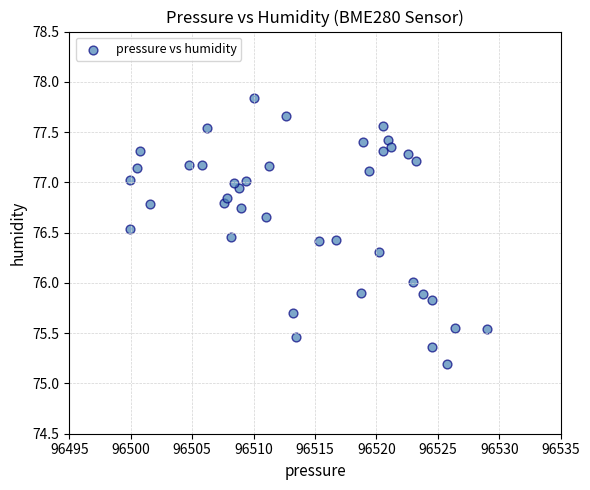

What is the range of X values (max minus min)?

29.1